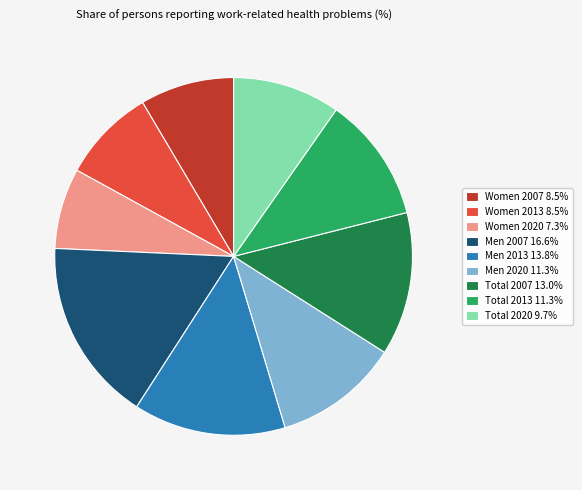

Approximately how many times larger is the value at Women 2020 7.3% compared to Men 2020 11.3%?

0.6